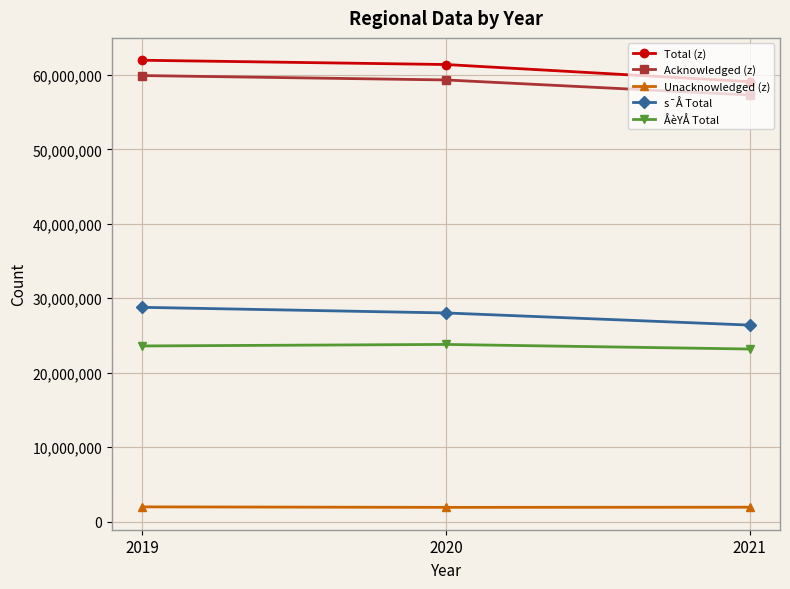

True or false: Total (z) has a value of 61397032 at 2020.

True